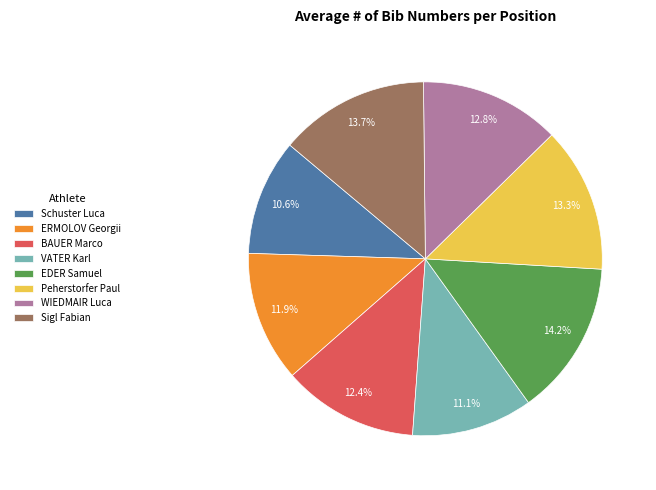

Approximately how many times larger is the value at WIEDMAIR Luca compared to EDER Samuel?

0.9